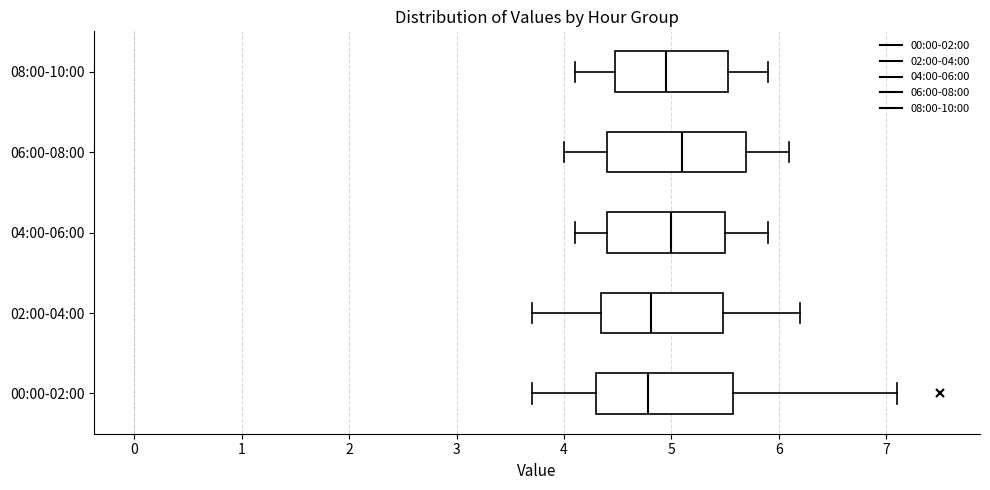

Reading bottom to top, transcribe this box plot: for each box, give where its median line is, the range the box spans, and where its two whiskers end, as read against the x-axis. The values are not printed on the chart, so give them approximately, as read against the axis.

00:00-02:00: median 4.8, box 4.3 to 5.6, whiskers 3.7 to 7.1
02:00-04:00: median 4.8, box 4.3 to 5.5, whiskers 3.7 to 6.2
04:00-06:00: median 5.0, box 4.4 to 5.5, whiskers 4.1 to 5.9
06:00-08:00: median 5.1, box 4.4 to 5.7, whiskers 4.0 to 6.1
08:00-10:00: median 5.0, box 4.5 to 5.5, whiskers 4.1 to 5.9